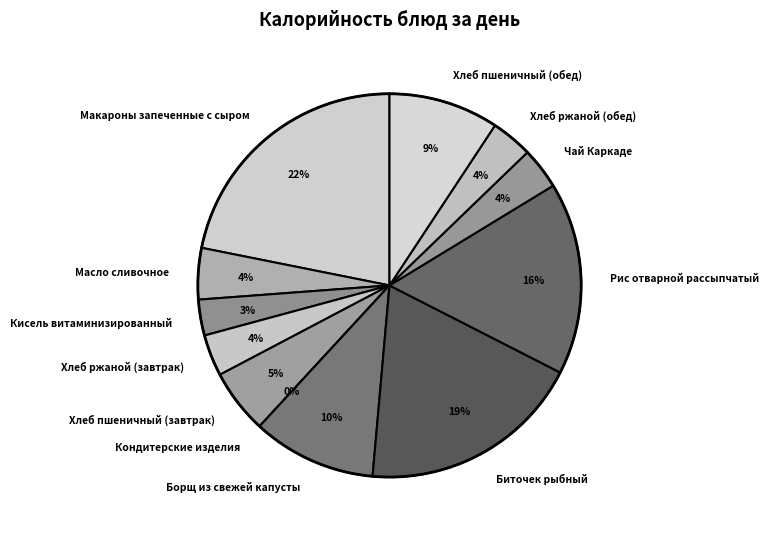

What is the change in value from Макароны запеченные с сыром to Кондитерские изделия?

-318